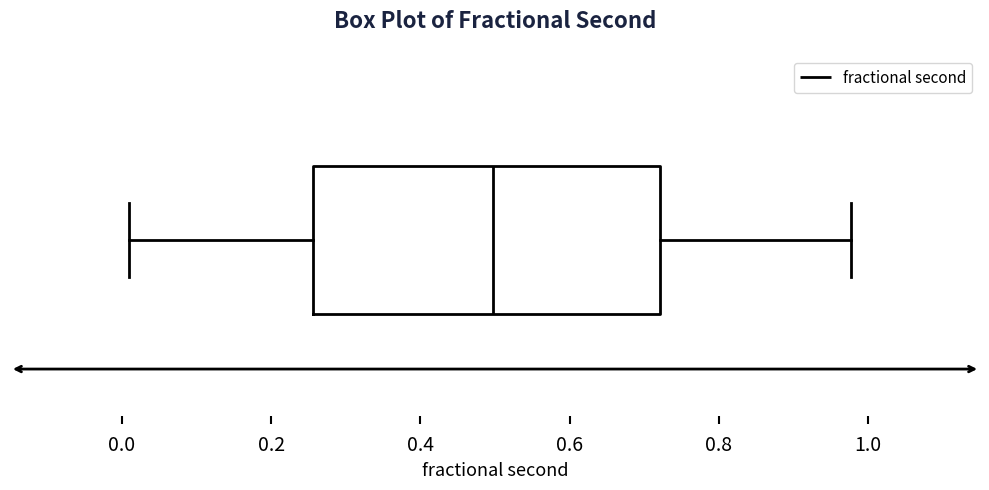

Where is the right edge of the box on the x-axis? The values are not printed on the chart, so give them approximately, as read against the axis.

0.72